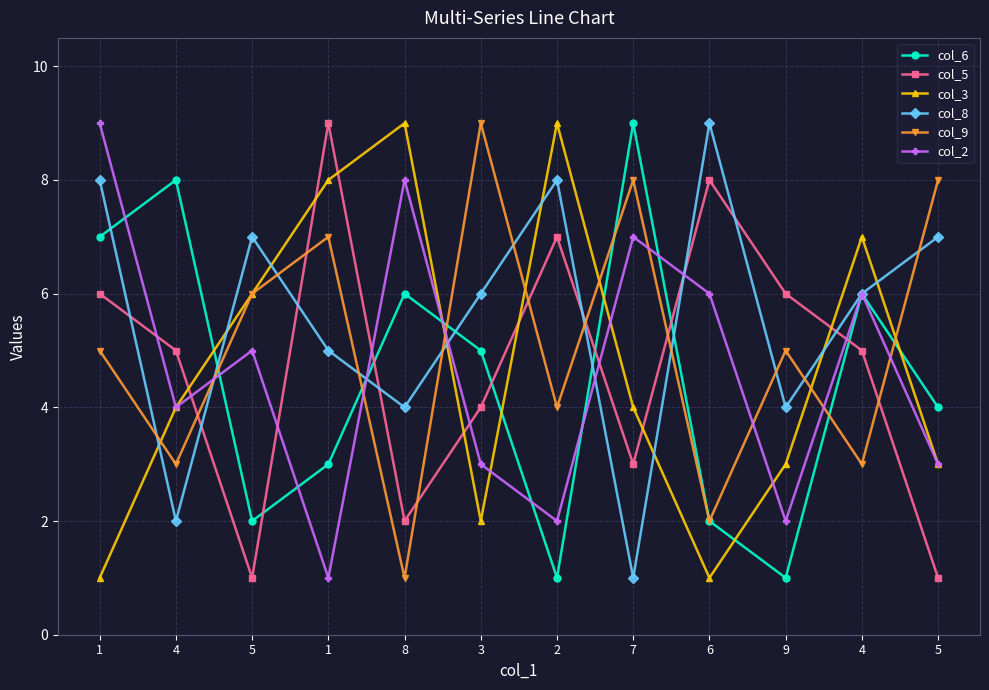

How many categories are shown in the chart?

12